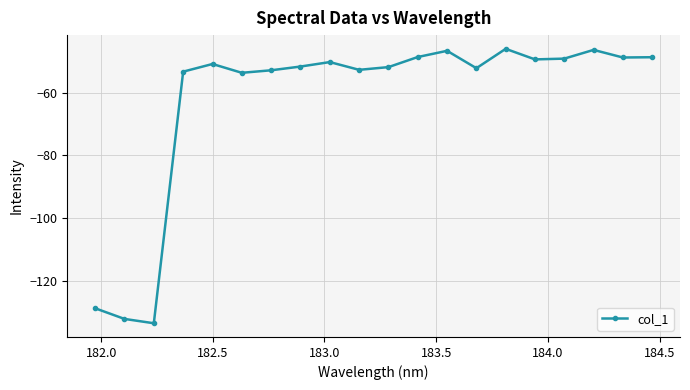

What is the greatest value displayed?

-46.0